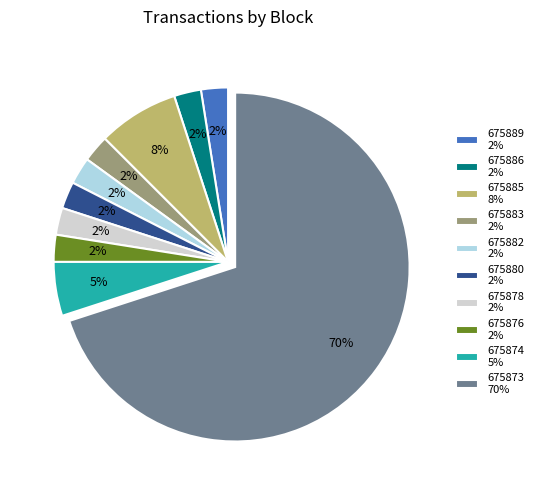

To the nearest percent, what is the average slice percentage?

10%